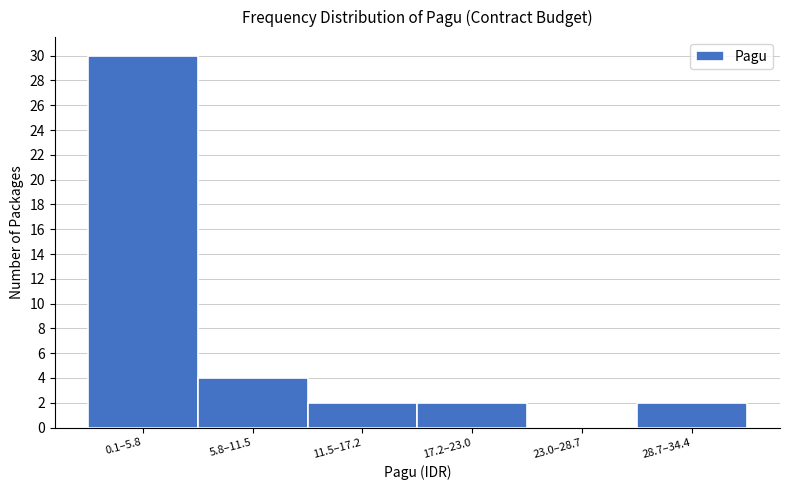

Reading left to right, what are all the values shown in this chart?

0.1–5.8=30	5.8–11.5=4	11.5–17.2=2	17.2–23.0=2	23.0–28.7=0	28.7–34.4=2